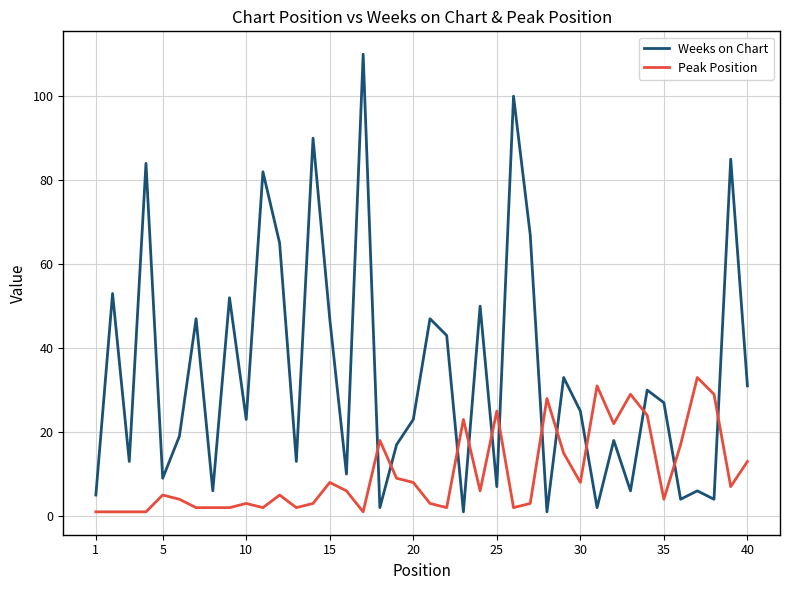

True or false: Weeks on Chart and Peak Position intersect in this chart.

True